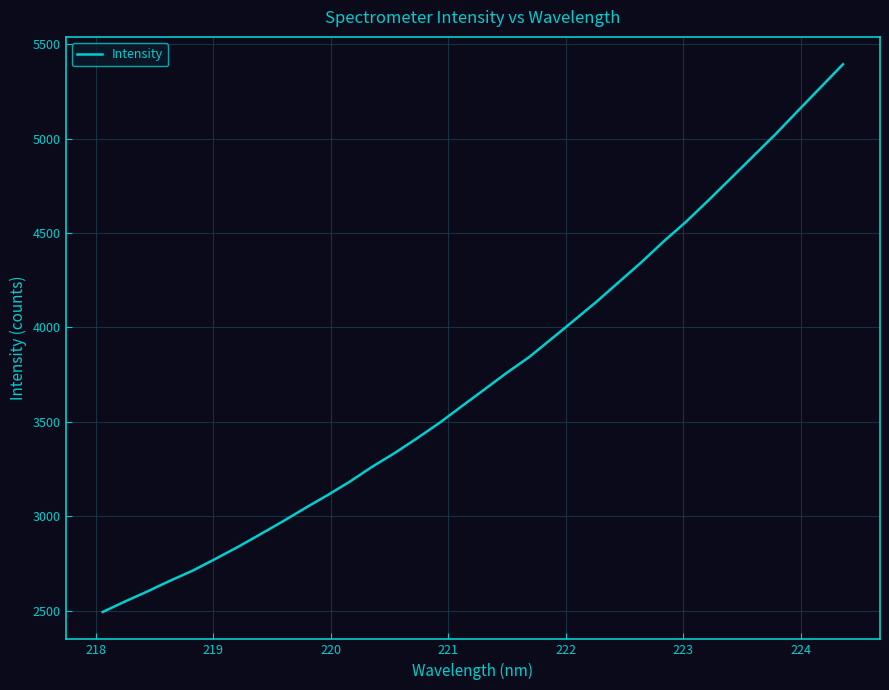

What is the average value?

3738.5